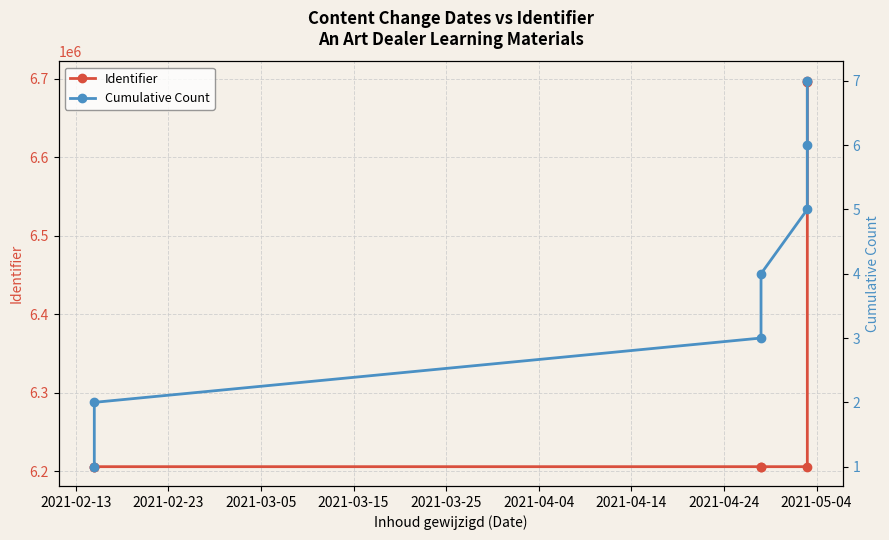

True or false: Cumulative Count has more than 0 interior local peaks.

False